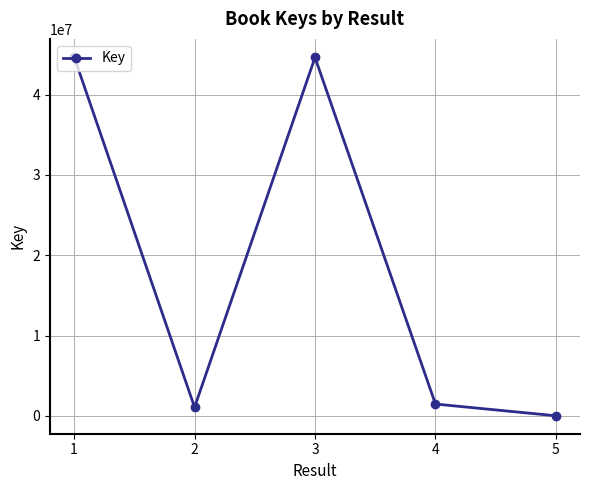

What is the difference between the maximum and minimum values?

44689921